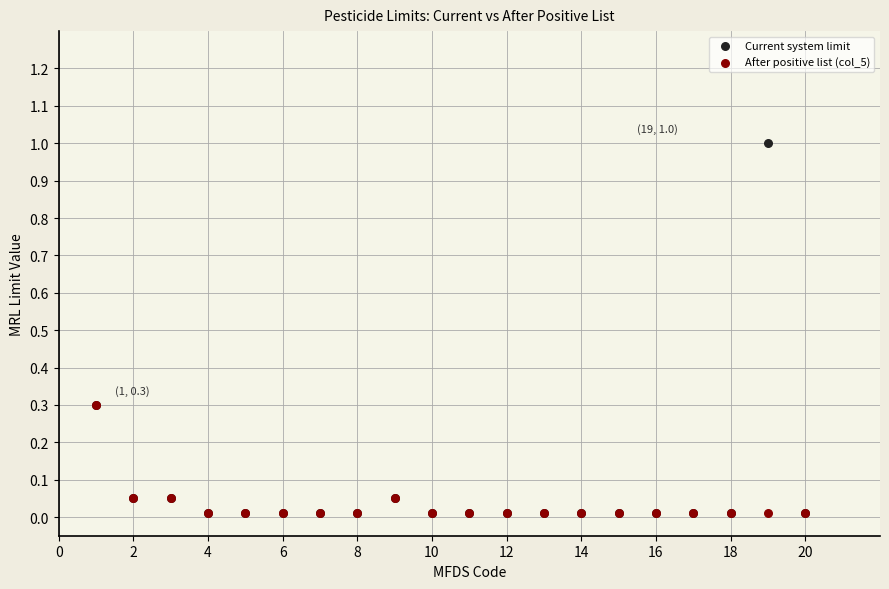

What are all the series names shown in the legend?

Current system limit, After positive list (col_5)